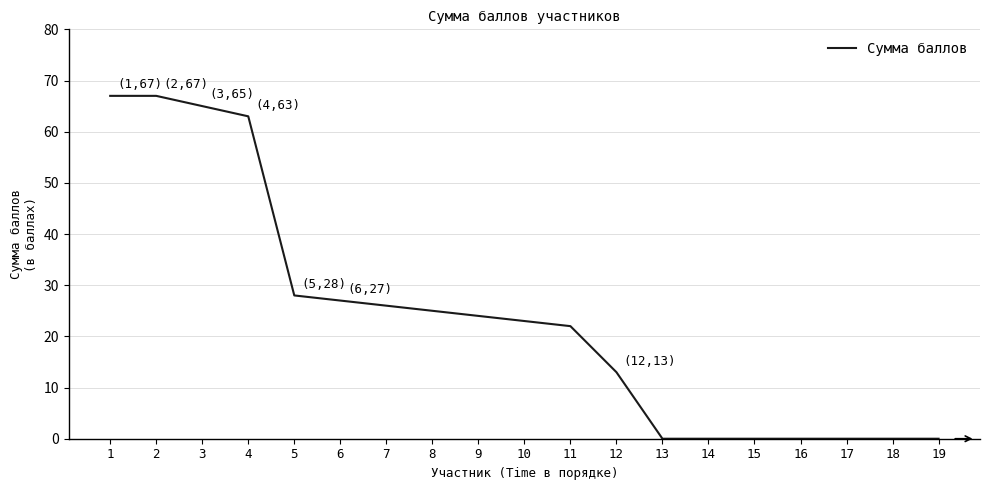

At which label does the data first exceed 23?

1